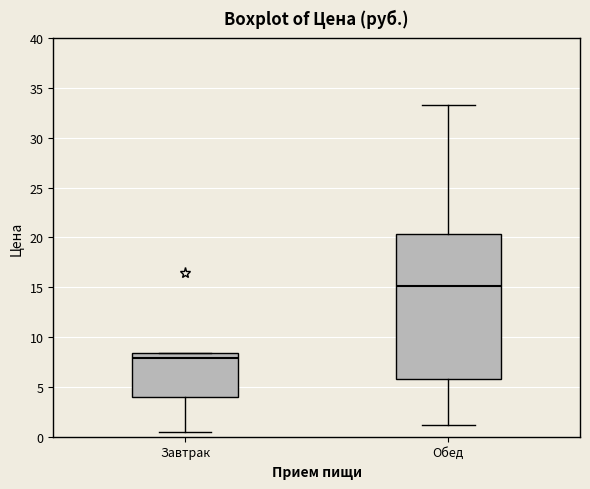

Reading left to right, transcribe this box plot: for each box, give where its median line is, the range the box spans, and where its two whiskers end, as read against the y-axis. The values are not printed on the chart, so give them approximately, as read against the axis.

Завтрак: median 8.0, box 4.0 to 8.5, whiskers 0.5 to 8.5
Обед: median 15.0, box 6.0 to 20.5, whiskers 1.0 to 33.5